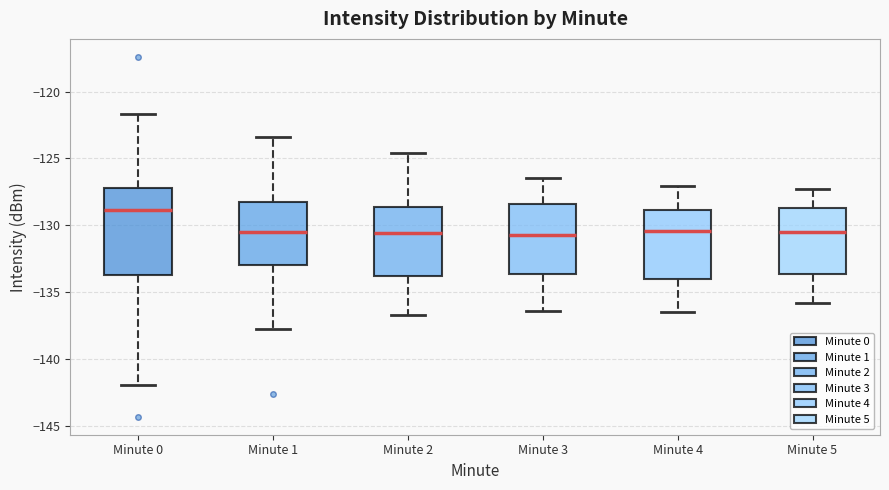

Reading left to right, transcribe this box plot: for each box, give where its median line is, the range the box spans, and where its two whiskers end, as read against the y-axis. The values are not printed on the chart, so give them approximately, as read against the axis.

Minute 0: median -129.0, box -133.5 to -127.5, whiskers -142.0 to -121.5
Minute 1: median -130.5, box -133.0 to -128.5, whiskers -138.0 to -123.5
Minute 2: median -130.5, box -134.0 to -128.5, whiskers -136.5 to -124.5
Minute 3: median -130.5, box -133.5 to -128.5, whiskers -136.5 to -126.5
Minute 4: median -130.5, box -134.0 to -129.0, whiskers -136.5 to -127.0
Minute 5: median -130.5, box -133.5 to -128.5, whiskers -136.0 to -127.5